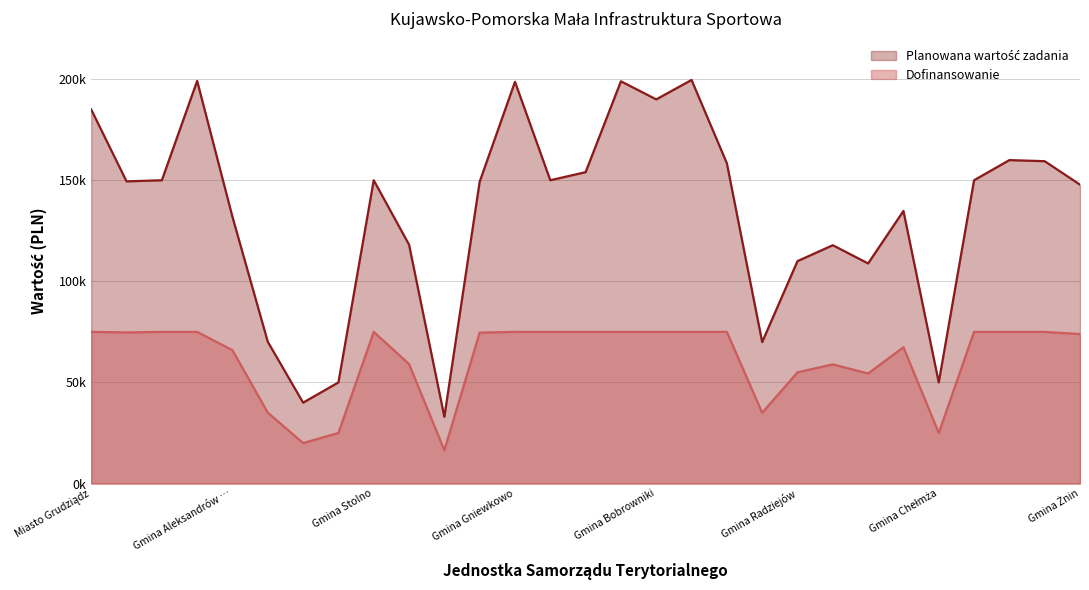

At how many categories does at least one series exceed 22035?

29